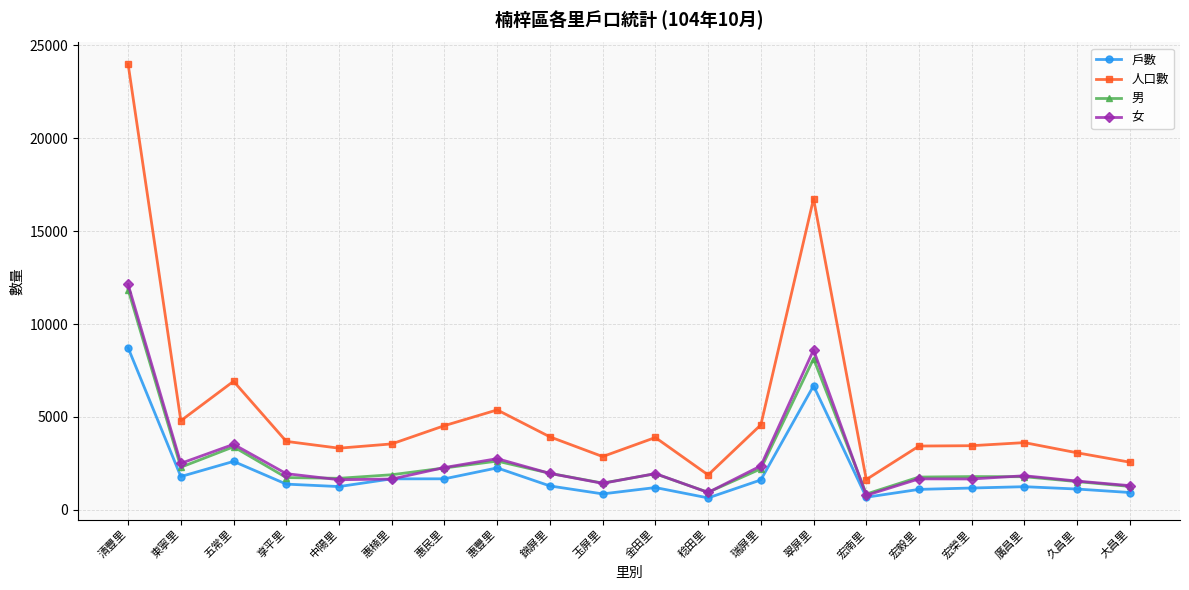

Is the value of 女 at 宏毅里 greater than the value of 戶數 at 惠豐里?

No